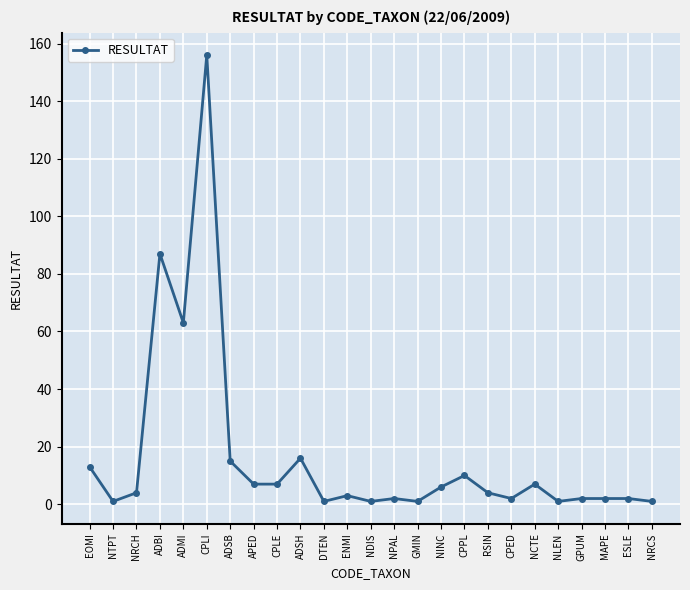

What value does the data have at ADMI?

63